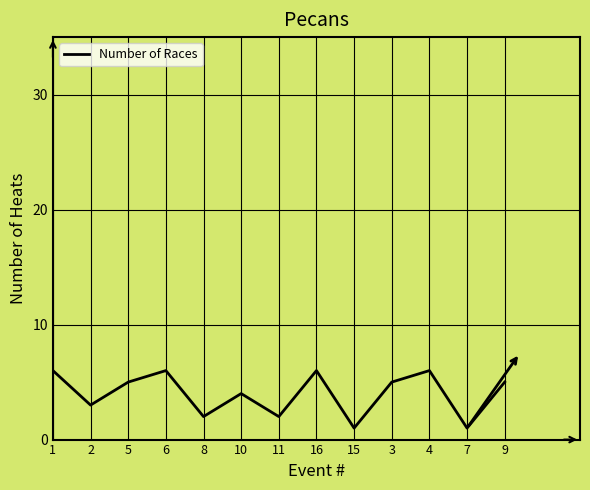

Reading left to right, what are all the values shown in this chart?

1=6	2=3	5=5	6=6	8=2	10=4	11=2	16=6	15=1	3=5	4=6	7=1	9=5